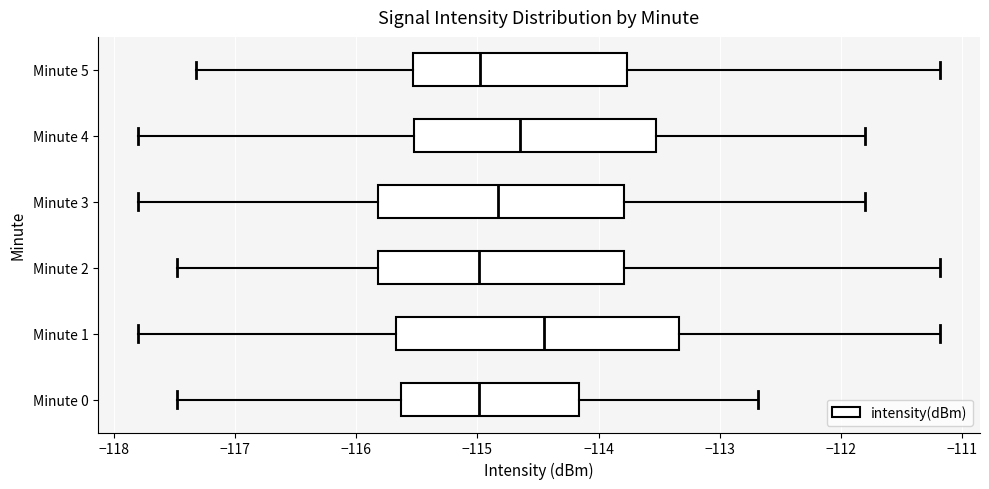

Where is the right edge of the box for Minute 5 on the x-axis? The values are not printed on the chart, so give them approximately, as read against the axis.

-113.8